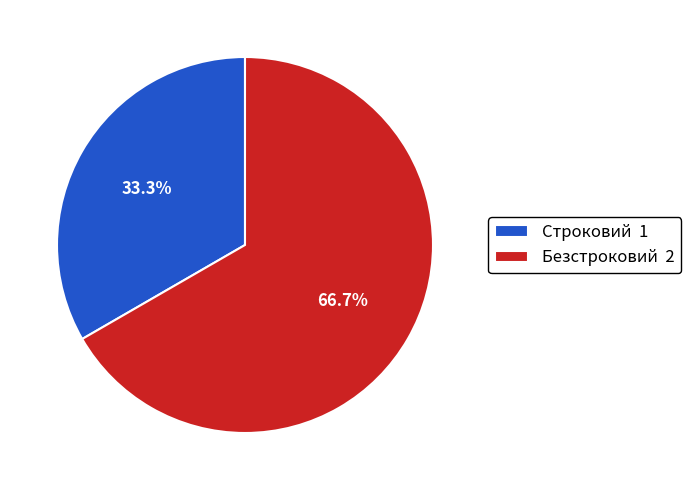

How many segments does this pie chart have?

2